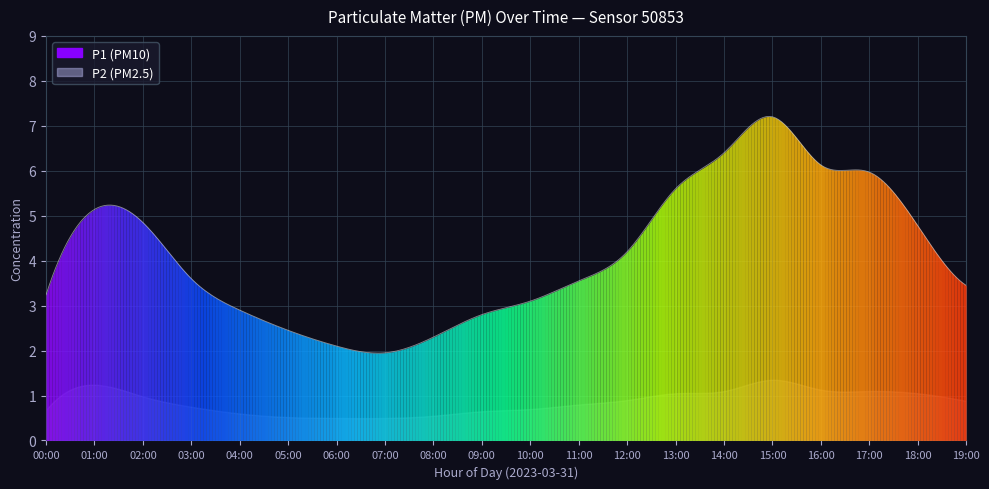

How many distinct data groups are displayed?

2